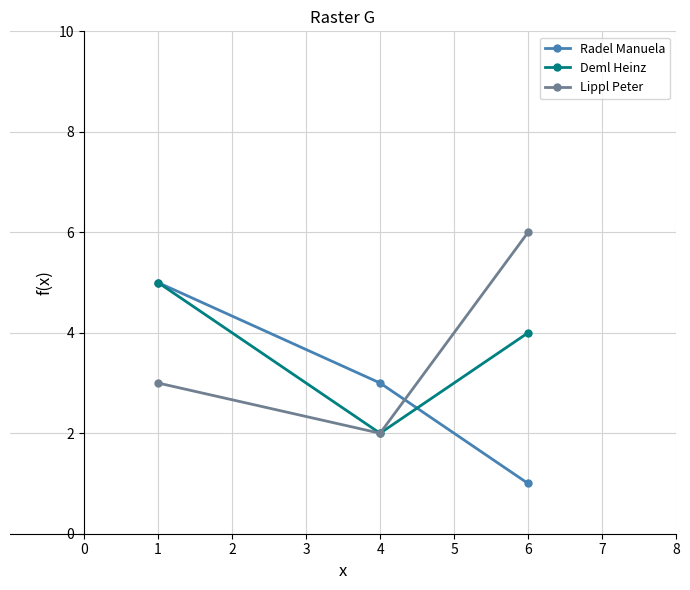

Is the value of Radel Manuela at 1 greater than the value of Deml Heinz at 4?

Yes